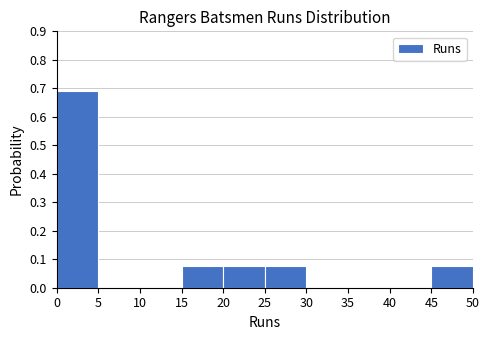

Reading left to right, transcribe this chart: for each bar, give the range it covers on the x-axis and its height. The values are not printed on the chart, so give them approximately, as read against the axis.

0 to 5: 0.69
5 to 10: 0
10 to 15: 0
15 to 20: 0.08
20 to 25: 0.08
25 to 30: 0.08
30 to 35: 0
35 to 40: 0
40 to 45: 0
45 to 50: 0.08